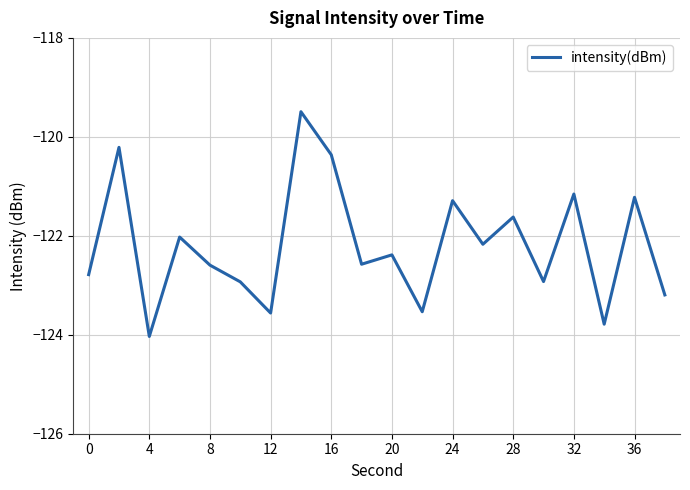

How many interior local peaks (higher than both neighbors) does the data have?

8